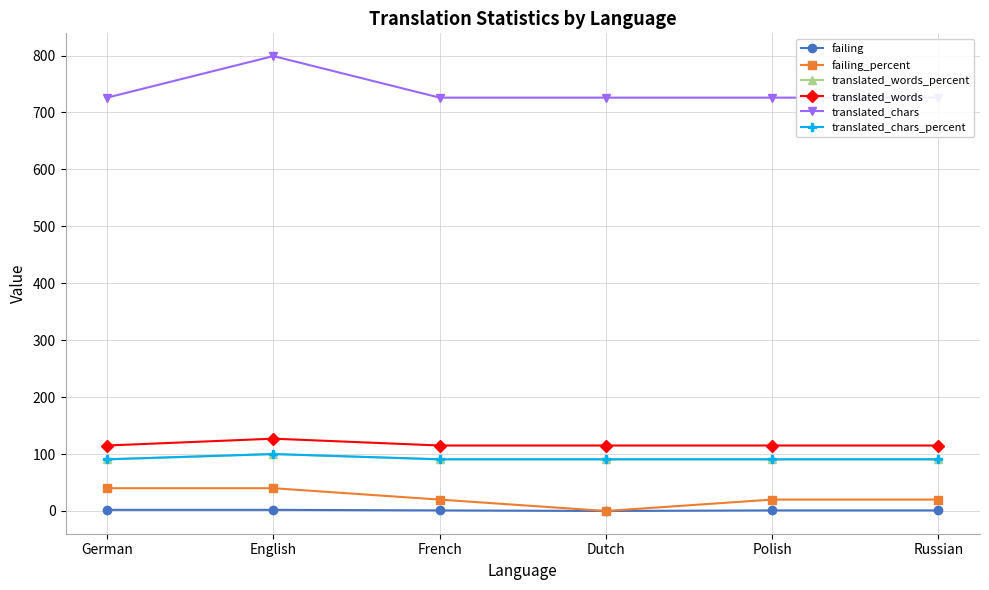

True or false: failing_percent has a value of 20.0 at French.

True